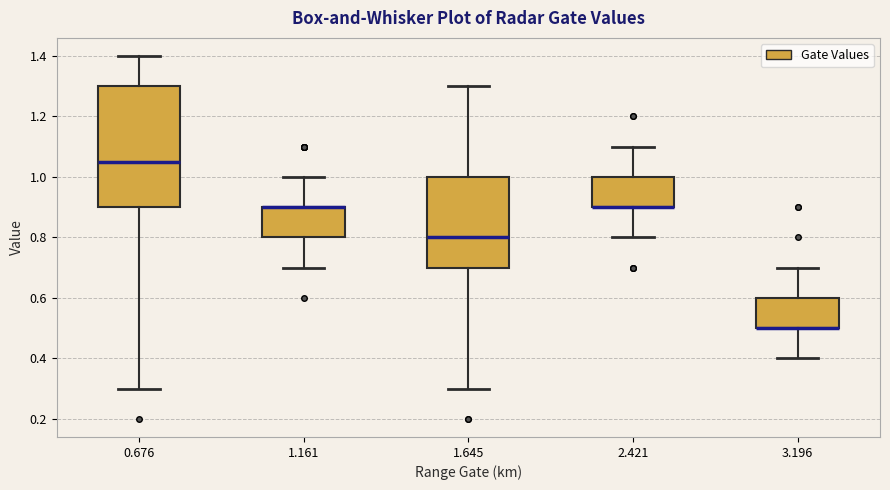

Reading left to right, read every box against the y-axis: the position of its median line, the range the box covers, and the ends of its whiskers. The values are not printed on the chart, so give them approximately, as read against the axis.

0.676: median 1.06, box 0.90 to 1.30, whiskers 0.30 to 1.40
1.161: median 0.90 (drawn on the box's upper edge), box 0.80 to 0.90, whiskers 0.70 to 1.00
1.645: median 0.80, box 0.70 to 1.00, whiskers 0.30 to 1.30
2.421: median 0.90 (drawn on the box's lower edge), box 0.90 to 1.00, whiskers 0.80 to 1.10
3.196: median 0.50 (drawn on the box's lower edge), box 0.50 to 0.60, whiskers 0.40 to 0.70